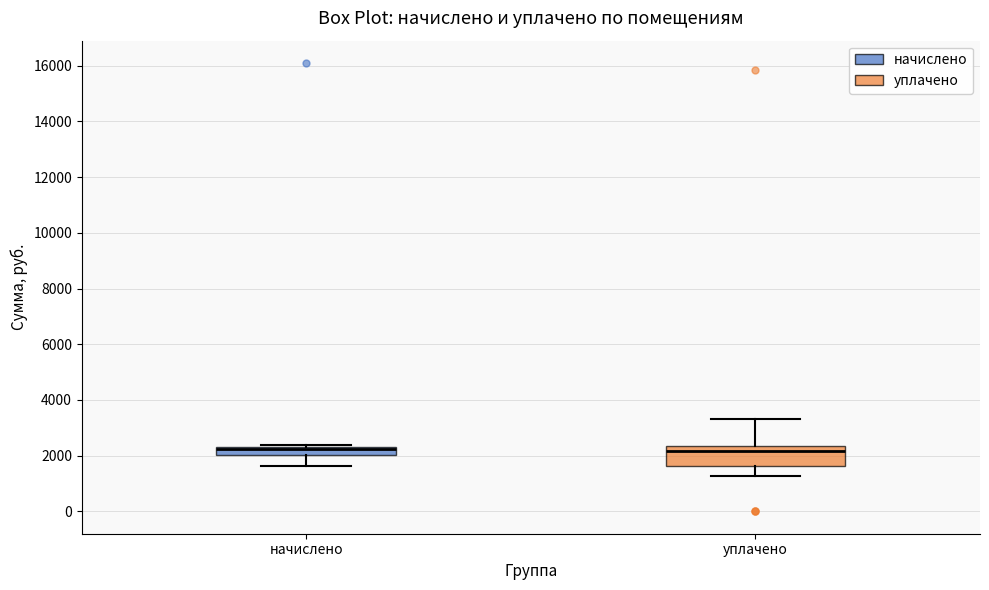

Where is the lower edge of the box for уплачено on the y-axis? The values are not printed on the chart, so give them approximately, as read against the axis.

1600